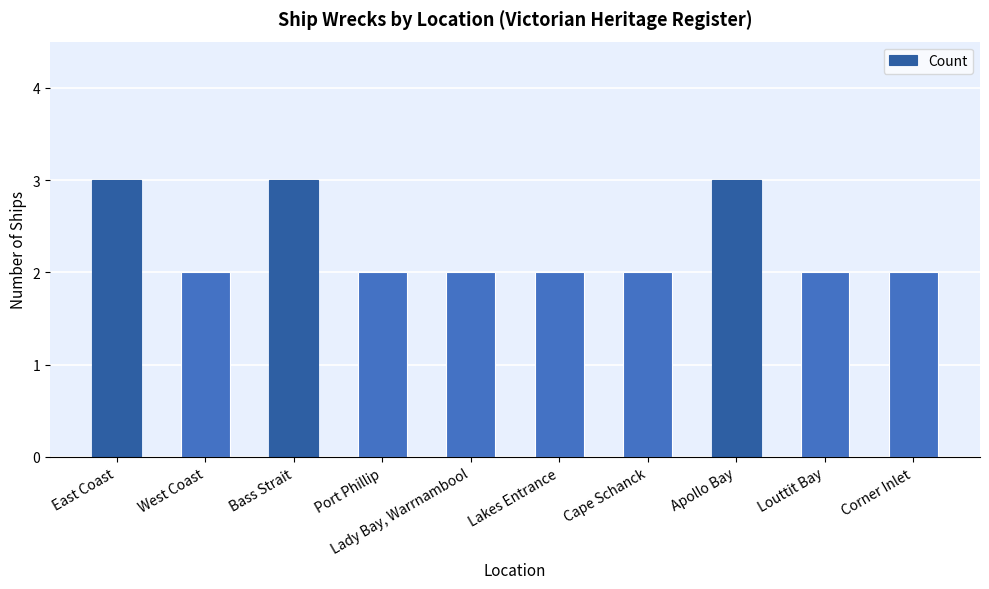

What is the sum of all values?

23